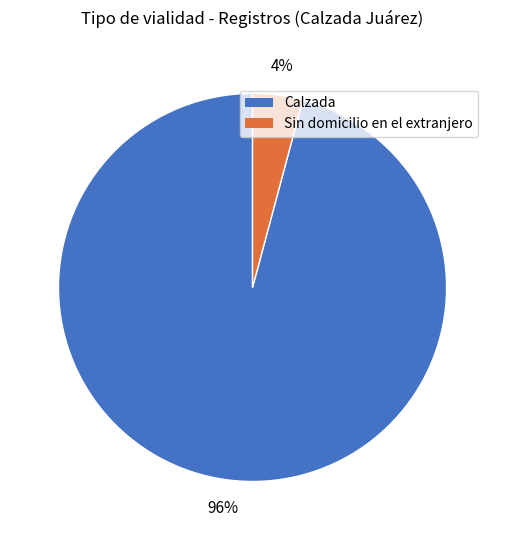

Is the sum of Calzada and Sin domicilio en el extranjero greater than half?

Yes